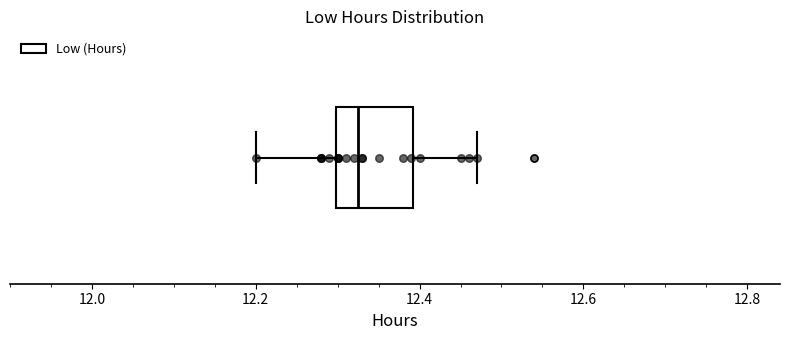

Transcribe this box plot: give where the median line is, the range the box spans, and where the two whiskers end, as read against the x-axis. The values are not printed on the chart, so give them approximately, as read against the axis.

median 12.32, box 12.30 to 12.40, whiskers 12.20 to 12.48